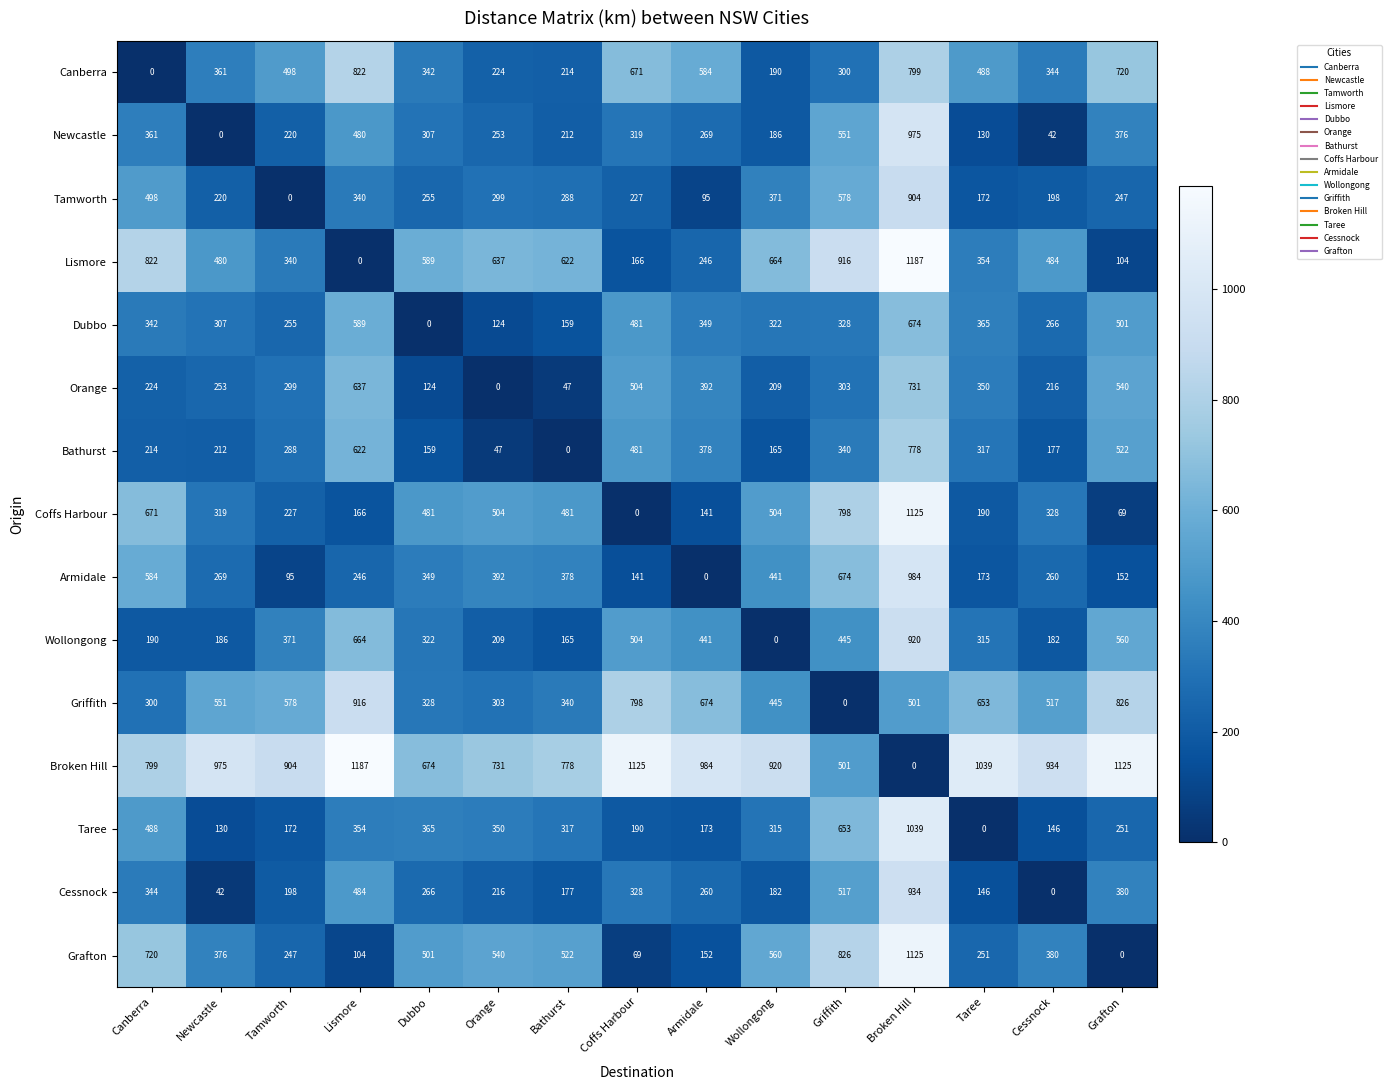

What is the sum of all Tamworth values?

4692